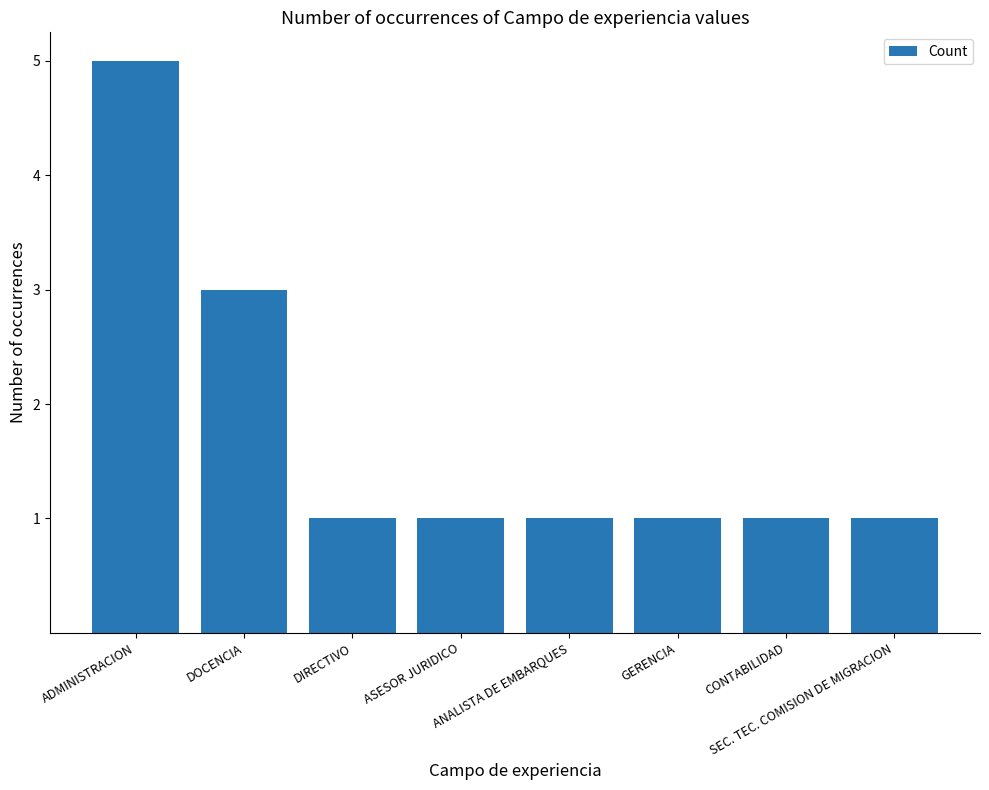

Are the bars horizontal?

No